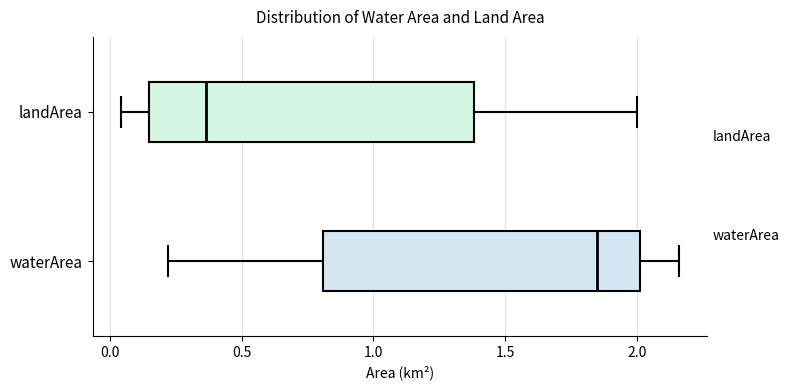

Reading bottom to top, transcribe this box plot: for each box, give where its median line is, the range the box spans, and where its two whiskers end, as read against the x-axis. The values are not printed on the chart, so give them approximately, as read against the axis.

waterArea: median 1.85, box 0.80 to 2.00, whiskers 0.20 to 2.15
landArea: median 0.35, box 0.15 to 1.40, whiskers 0.05 to 2.00